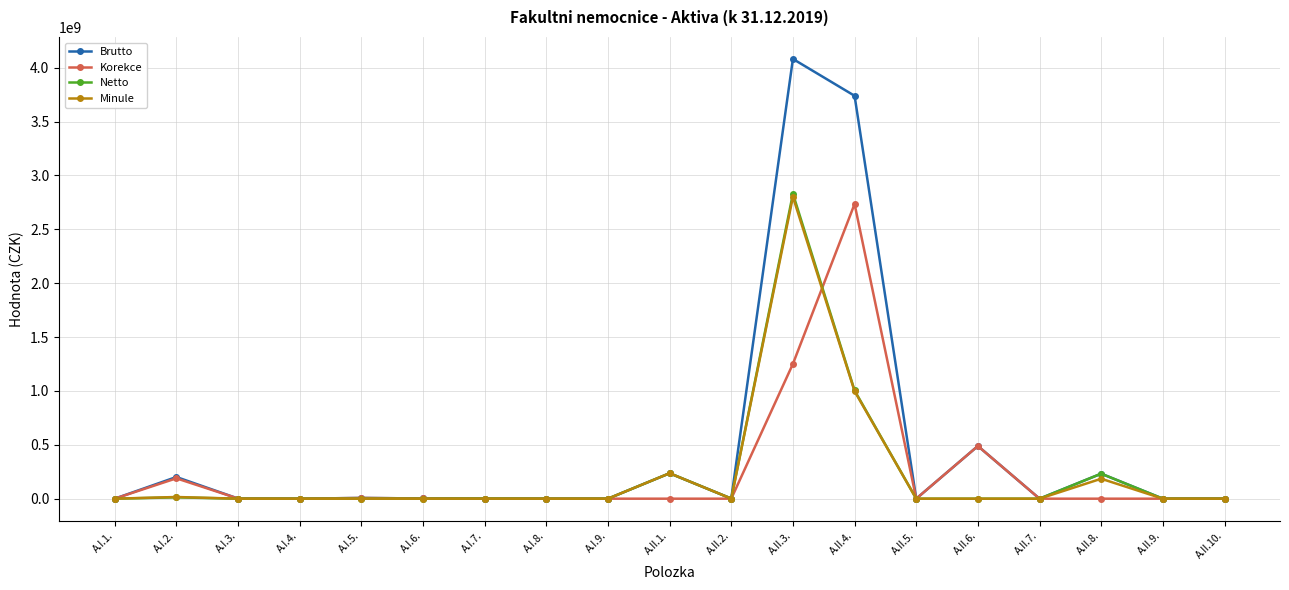

True or false: Minule has more than 1 interior local peaks.

True